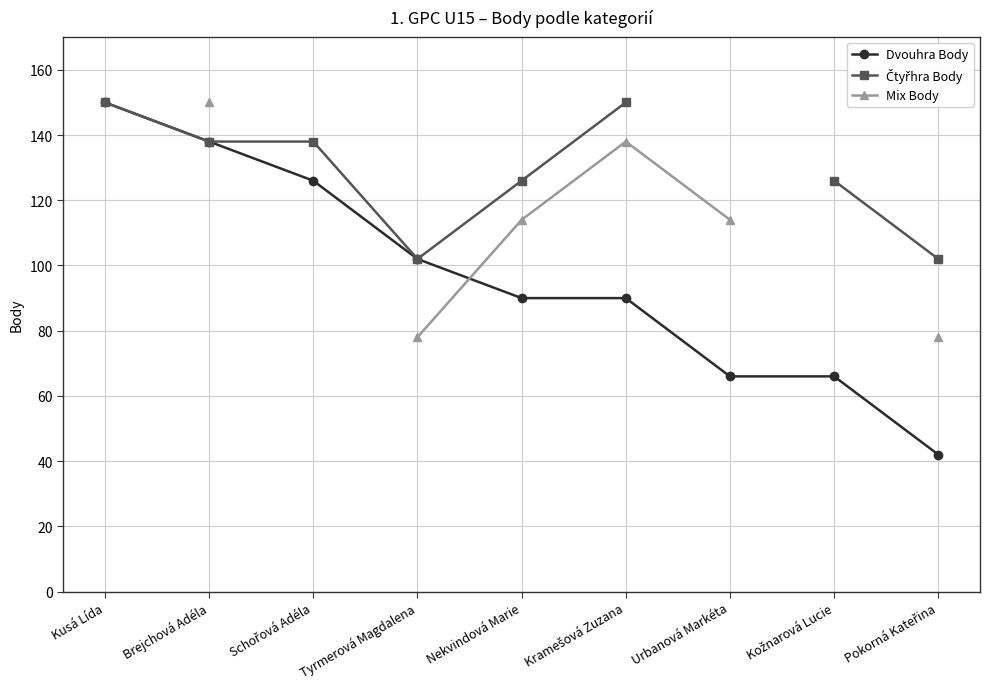

At which category is the sum across all series the highest?

Brejchová Adéla